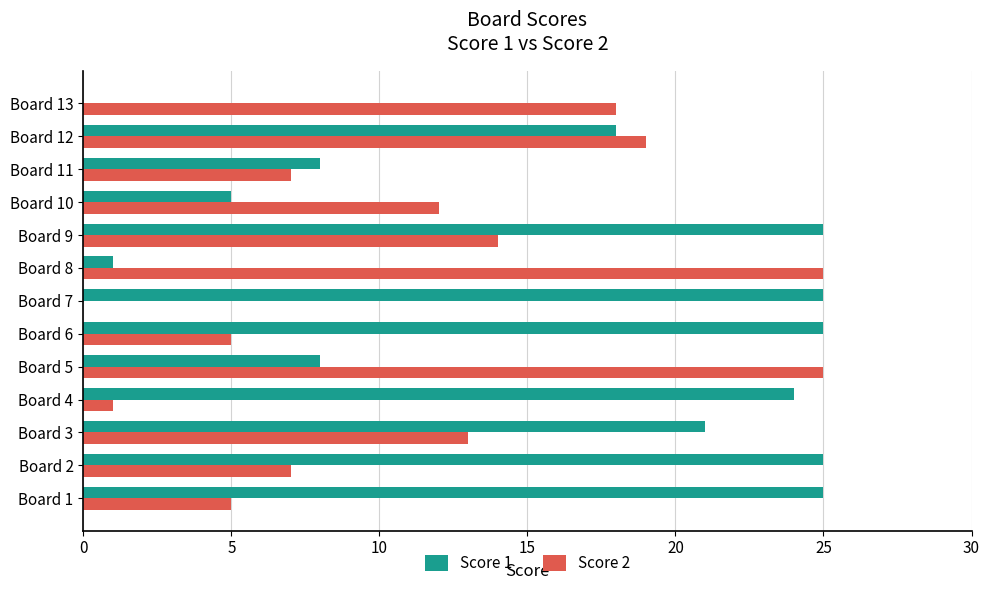

Which series changed the most between Board 5 and Board 12?

Score 1